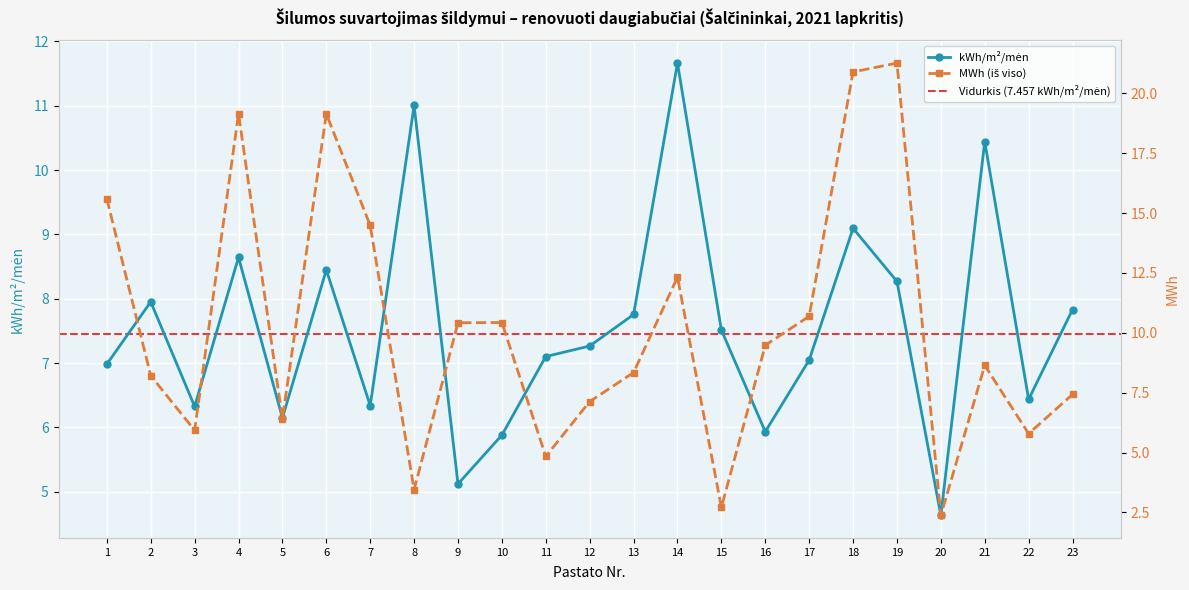

Does the chart display data point markers on the line(s)?

Yes